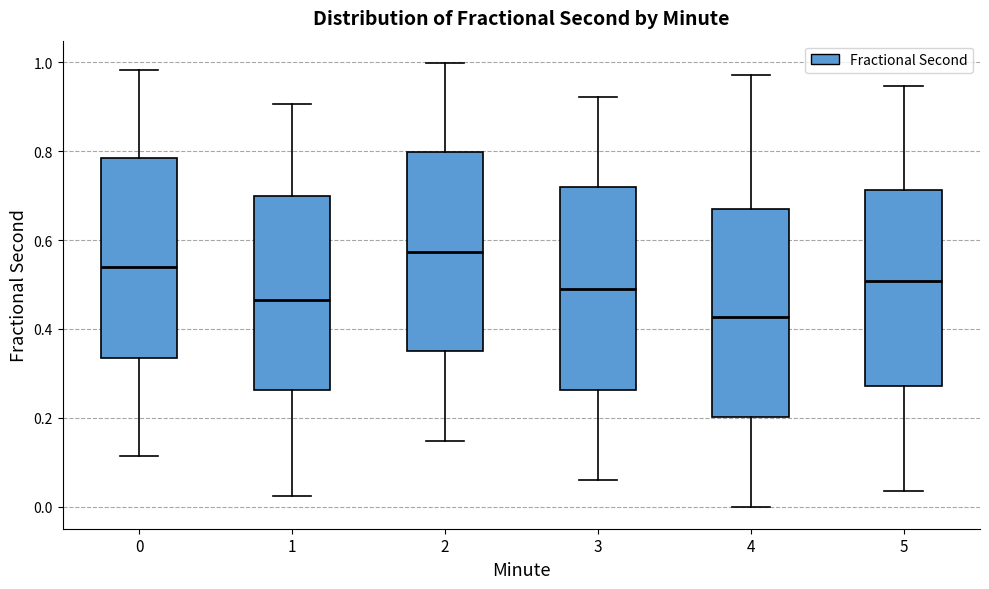

Where is the upper edge of the box at x = 4 on the y-axis? The values are not printed on the chart, so give them approximately, as read against the axis.

0.68